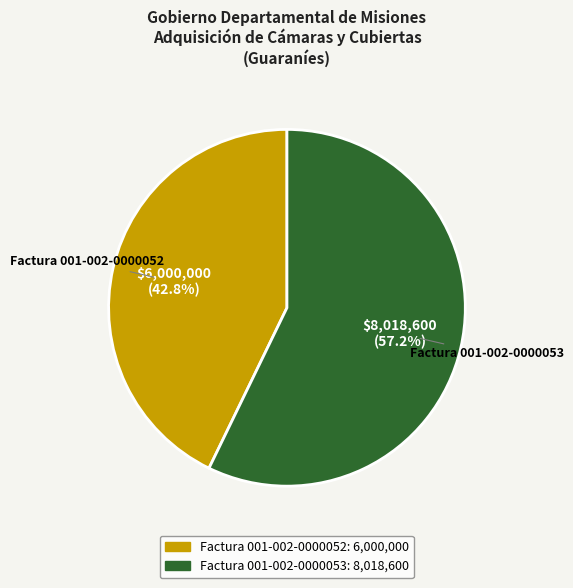

To the nearest percent, what is the difference between the largest and smallest slice percentages?

14%